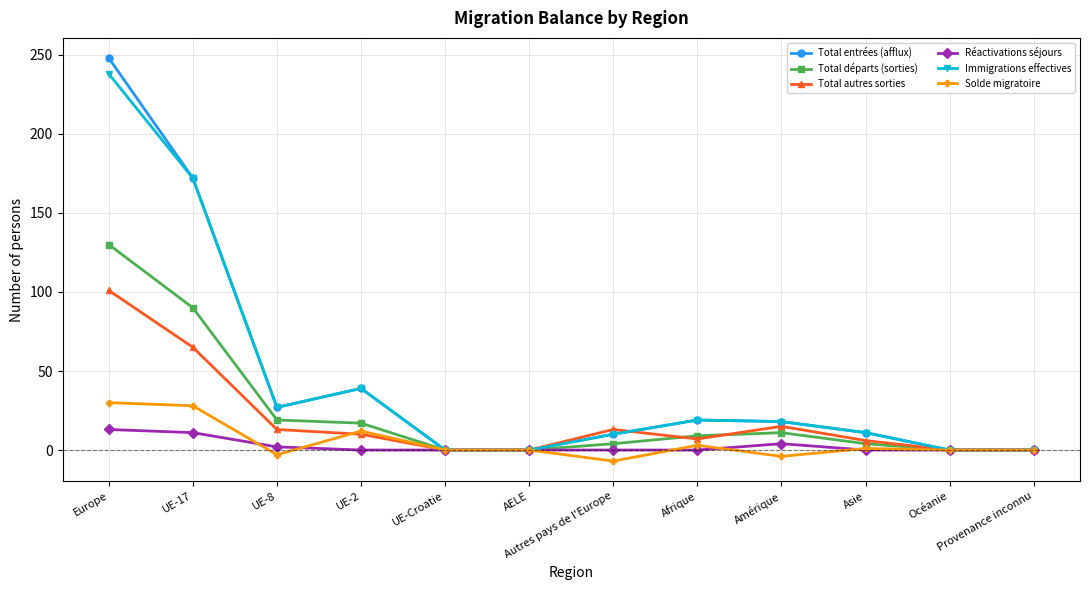

At how many categories does at least one series exceed 7?

8